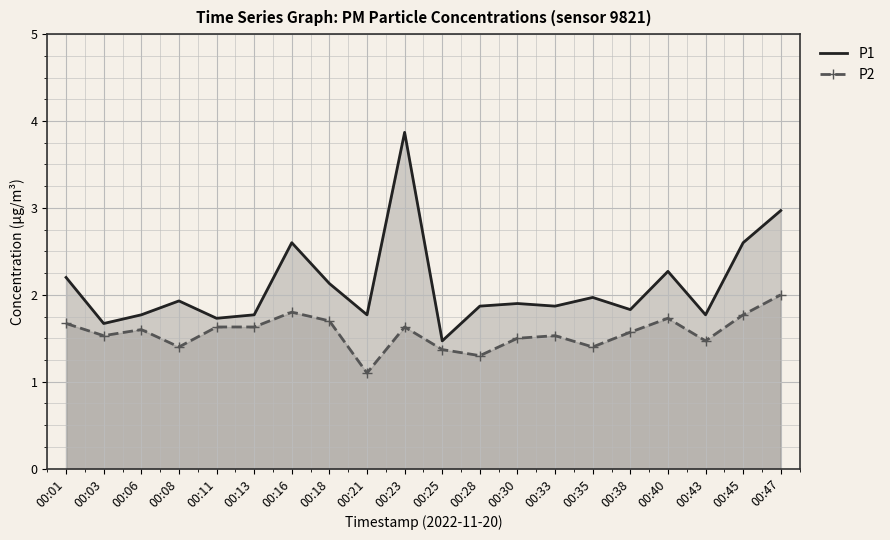

True or false: P2 and P1 intersect in this chart.

False